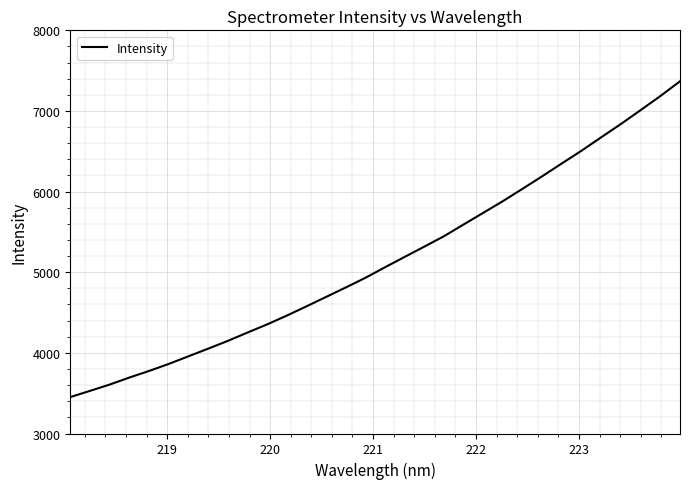

How many categories are shown in the chart?

32